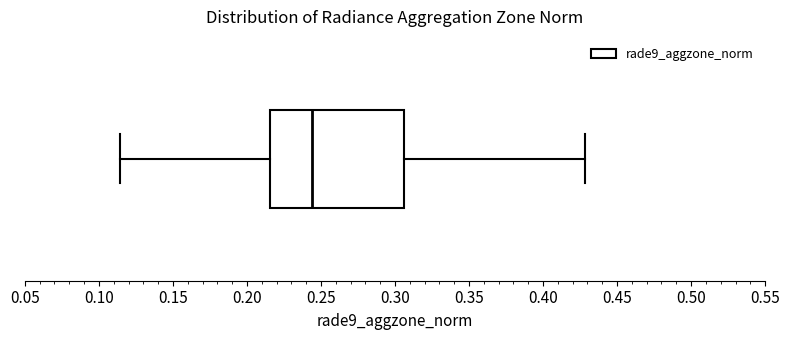

Transcribe this box plot: give where the median line is, the range the box spans, and where the two whiskers end, as read against the x-axis. The values are not printed on the chart, so give them approximately, as read against the axis.

median 0.245, box 0.215 to 0.305, whiskers 0.115 to 0.430